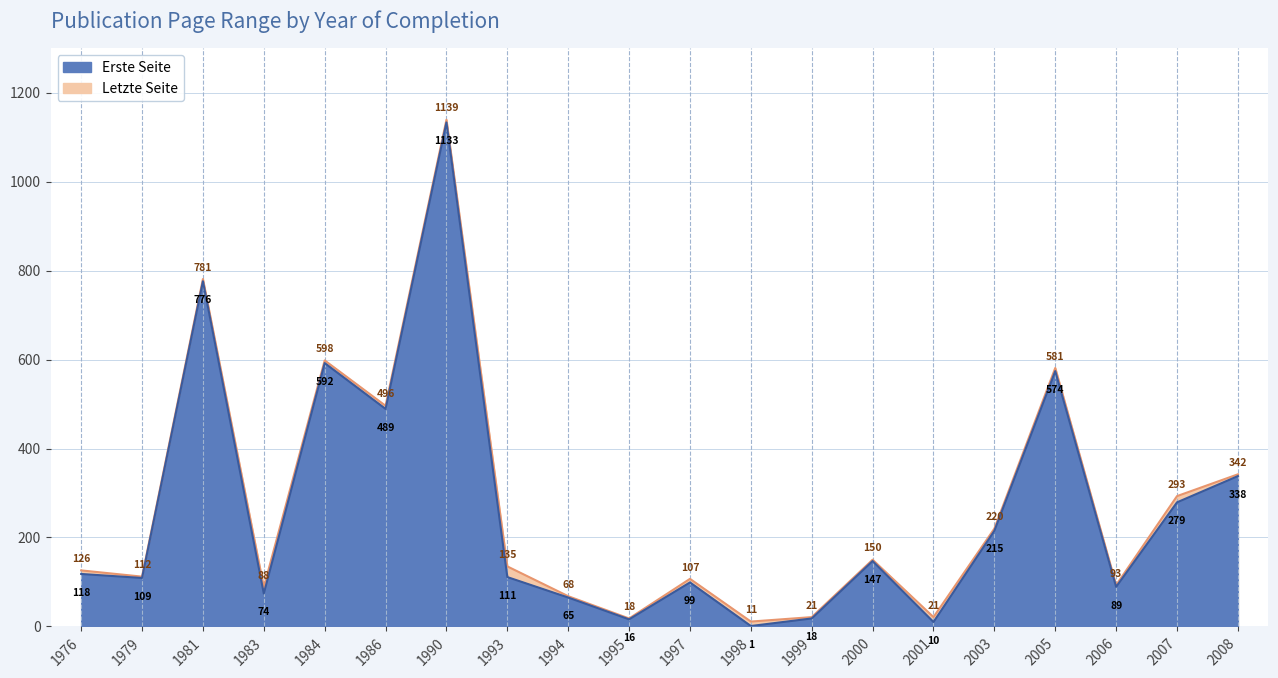

Reading left to right, extract all data points from this chart.

Erste Seite: 1976=118	1979=109	1981=776	1983=74	1984=592	1986=489	1990=1133	1993=111	1994=65	1995=16	1997=99	1998=1	1999=18	2000=147	2001=10	2003=215	2005=574	2006=89	2007=279	2008=338
Letzte Seite: 1976=126	1979=112	1981=781	1983=88	1984=598	1986=496	1990=1139	1993=135	1994=68	1995=18	1997=107	1998=11	1999=21	2000=150	2001=21	2003=220	2005=581	2006=93	2007=293	2008=342